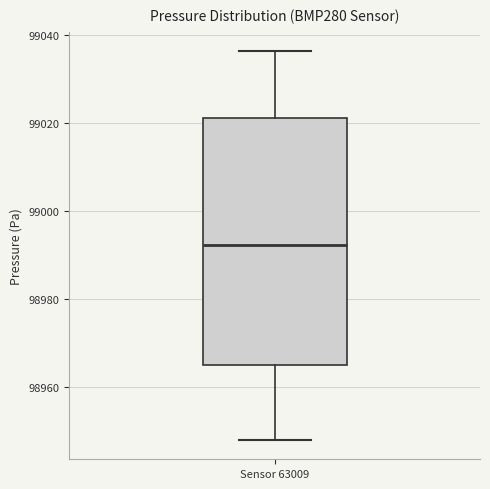

Read this box plot against the y-axis: the position of the median line, the range covered by the box, and the ends of both whiskers. The values are not printed on the chart, so give them approximately, as read against the axis.

median 98992, box 98964 to 99022, whiskers 98948 to 99036